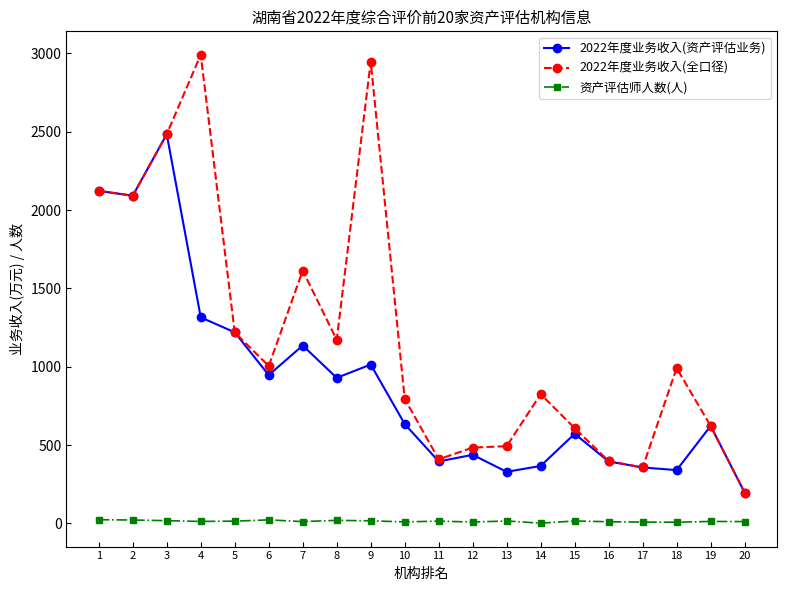

Count the number of categories in the chart.

20